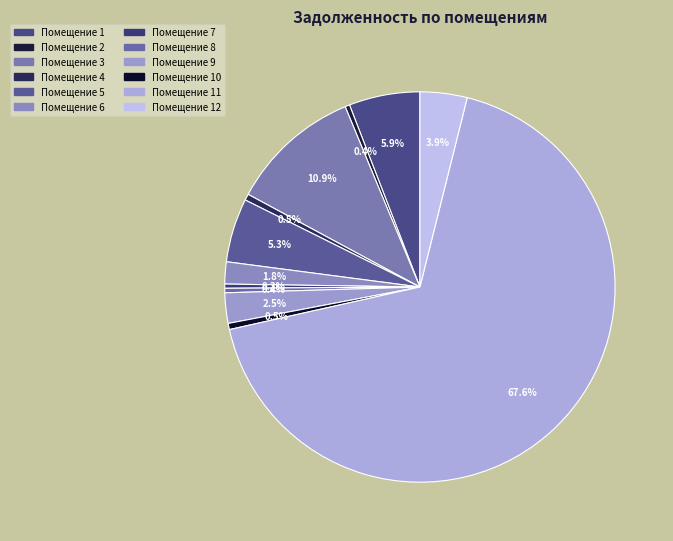

Count the number of slices in the pie.

12